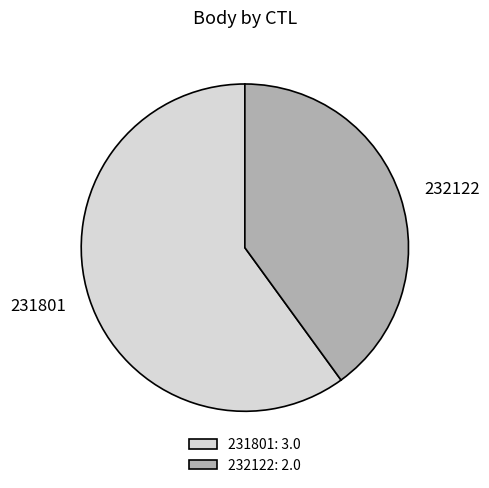

Is the sum of 231801 and 232122 greater than half?

Yes